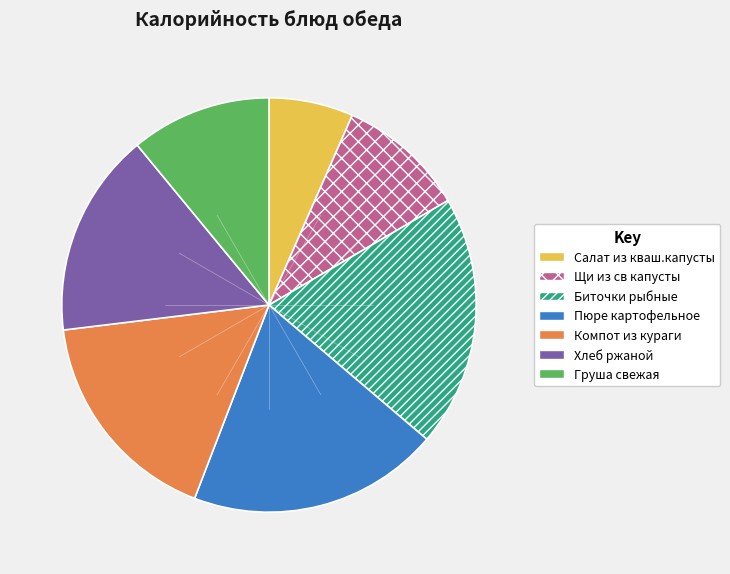

The Щи из св капусты slice represents 17% of the pie. True or false?

False